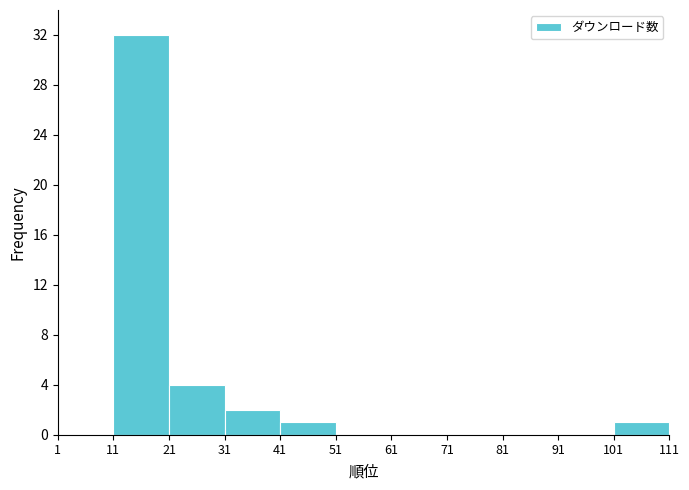

Over which range of the x-axis is the bar tallest?

11 to 21